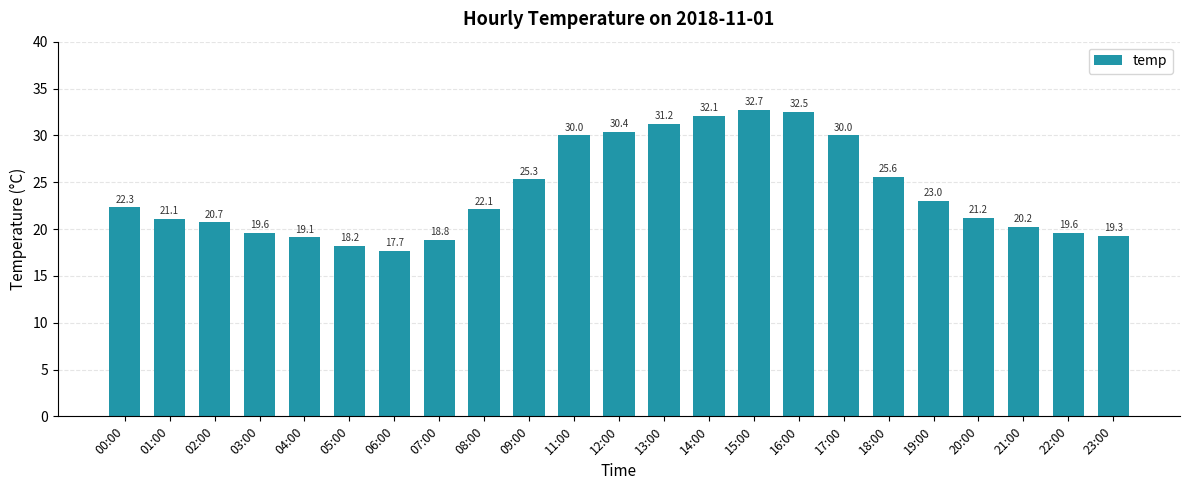

Where is the data nearest to the value 25?

09:00